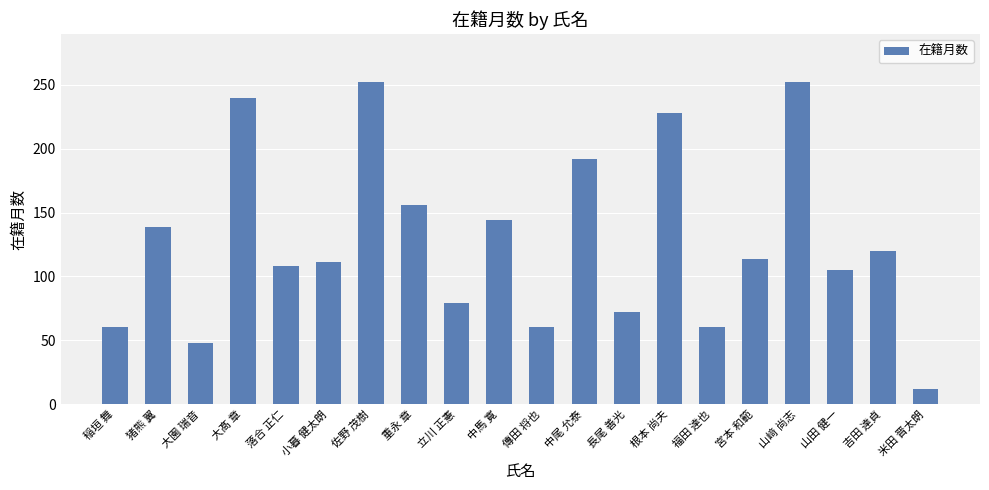

What position from the left is 小暮 健太朗?

6